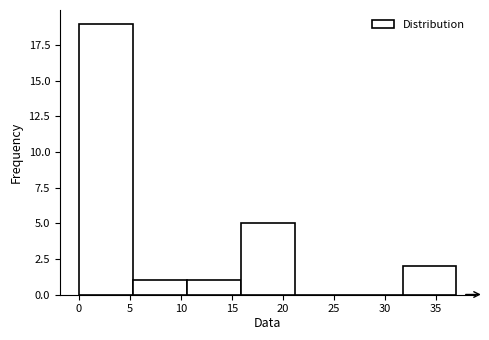

Which range on the x-axis has the tallest bar?

0.0 to 5.5